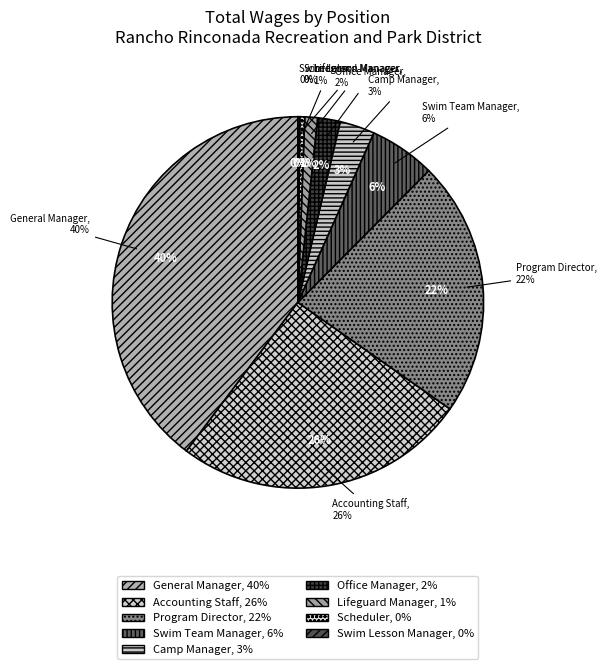

What is the smallest slice in the pie chart?

Swim Lesson Manager